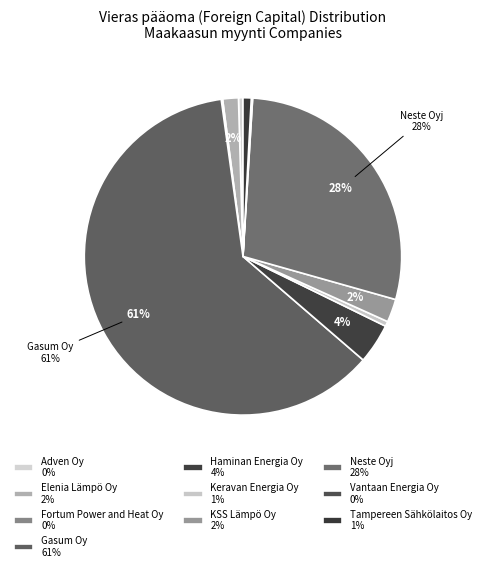

To the nearest percent, what percentage of the pie is Gasum Oy?

61%